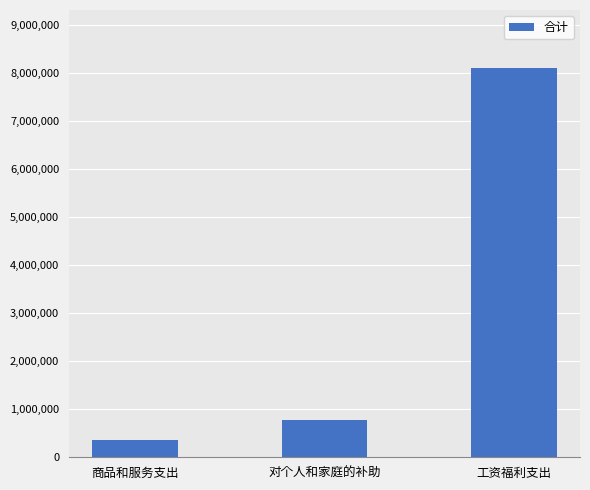

Reading left to right, what are all the values shown in this chart?

商品和服务支出=366737	对个人和家庭的补助=774108	工资福利支出=8104157